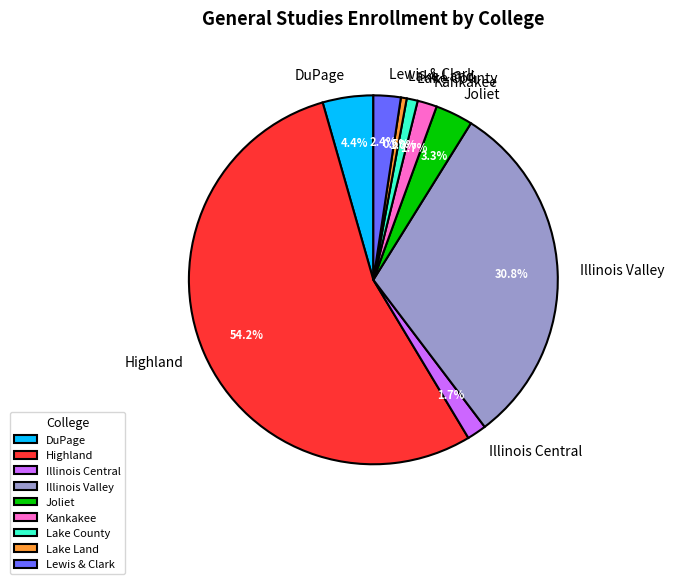

The Illinois Central slice represents 2% of the pie. True or false?

True